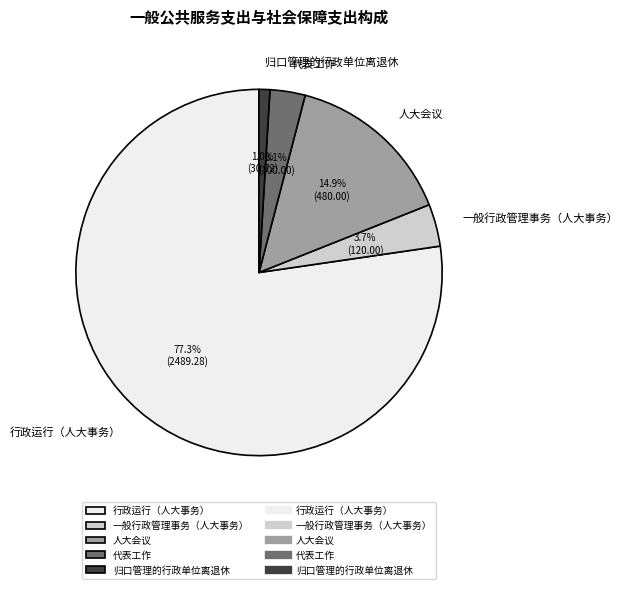

To the nearest percent, what is the average slice percentage?

20%